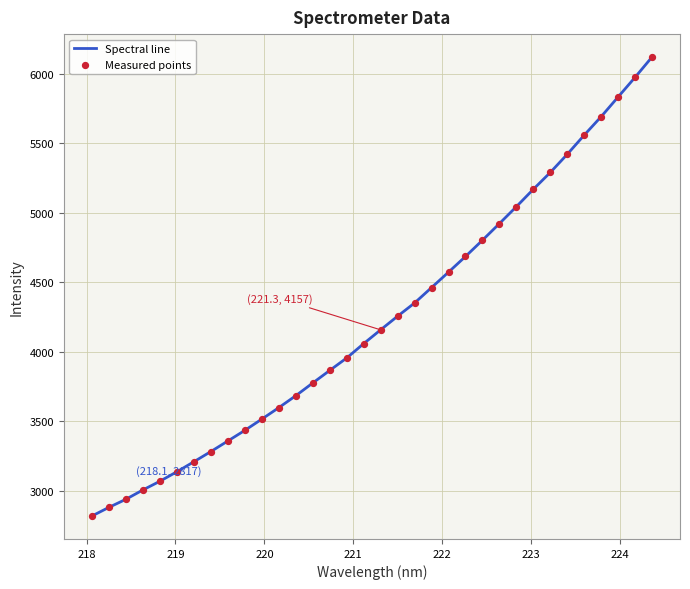

What is the greatest value displayed?

6120.5